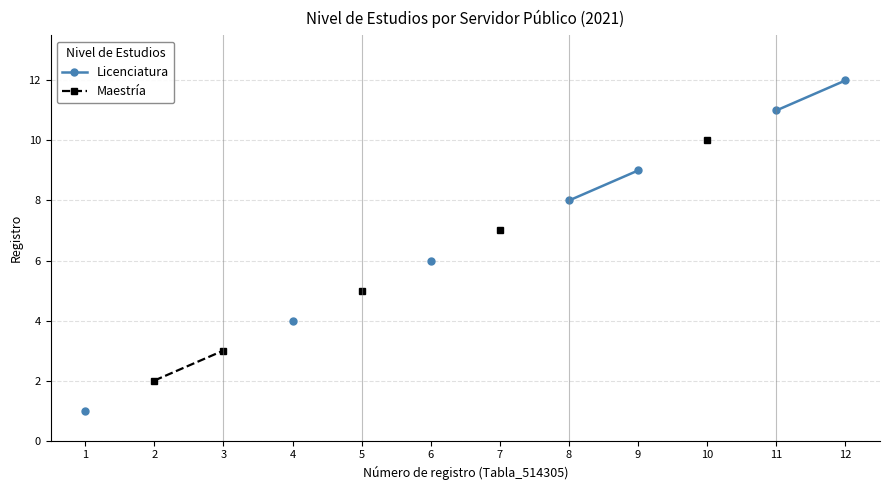

What is the sum of the Licenciatura values at 11 and 12?

23.0